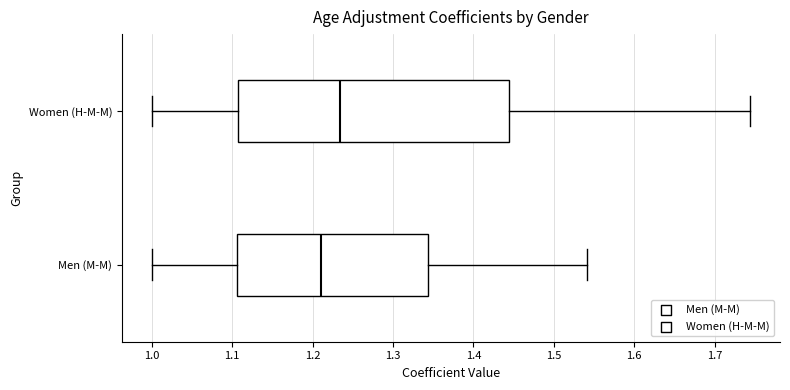

Reading bottom to top, read every box against the x-axis: the position of its median line, the range the box covers, and the ends of its whiskers. The values are not printed on the chart, so give them approximately, as read against the axis.

Men (M-M): median 1.21, box 1.11 to 1.34, whiskers 1.00 to 1.54
Women (H-M-M): median 1.23, box 1.11 to 1.44, whiskers 1.00 to 1.74